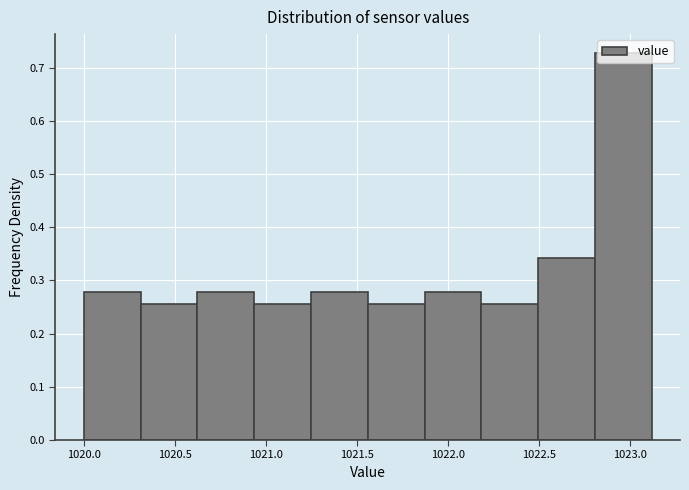

Reading left to right, transcribe this chart: for each bar, give the range it covers on the x-axis and its height. Neither the bar edges nor the heights are printed on the chart, so give them approximately, as read against the axes.

1020.00 to 1020.30: 0.28
1020.30 to 1020.60: 0.26
1020.60 to 1020.95: 0.28
1020.95 to 1021.25: 0.26
1021.25 to 1021.55: 0.28
1021.55 to 1021.85: 0.26
1021.85 to 1022.20: 0.28
1022.20 to 1022.50: 0.26
1022.50 to 1022.80: 0.34
1022.80 to 1023.10: 0.73